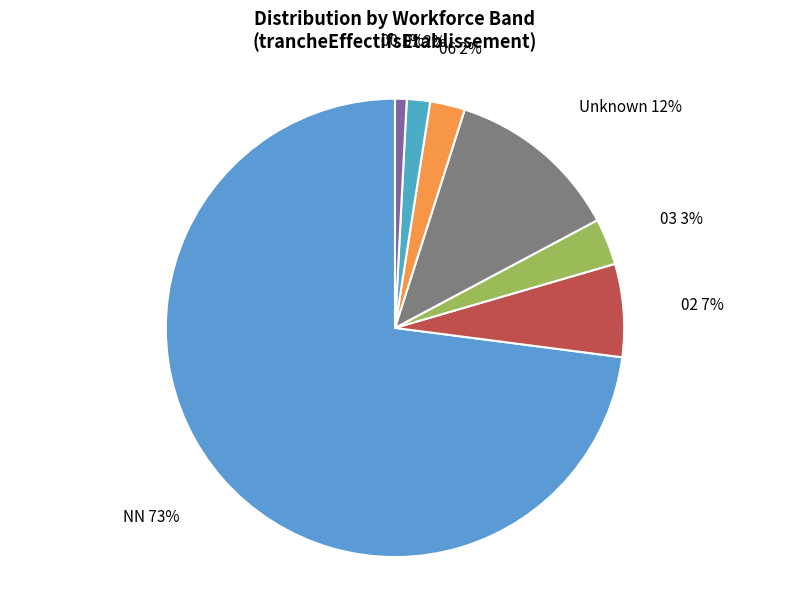

What percentage is the 02 slice, to the nearest percent?

7%